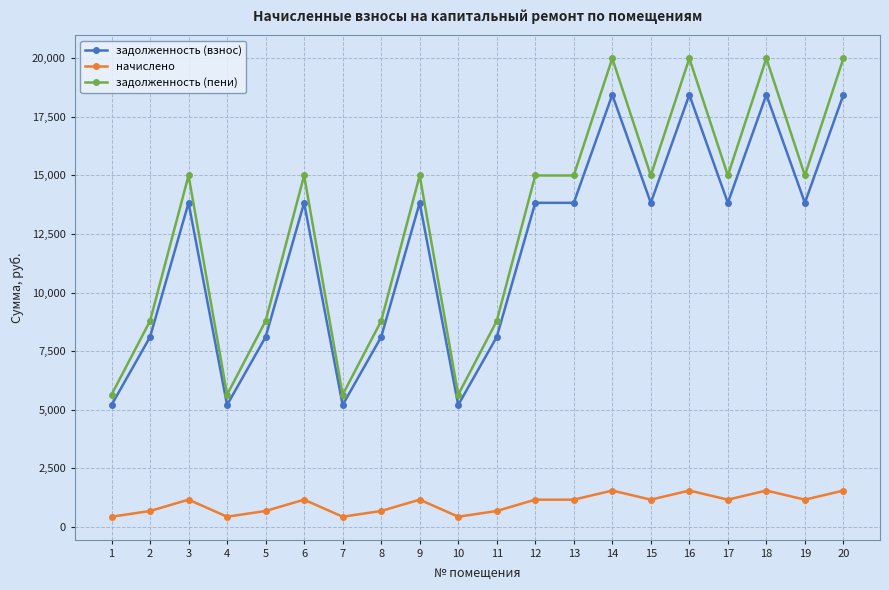

What are all the series names shown in the legend?

задолженность (взнос), начислено, задолженность (пени)